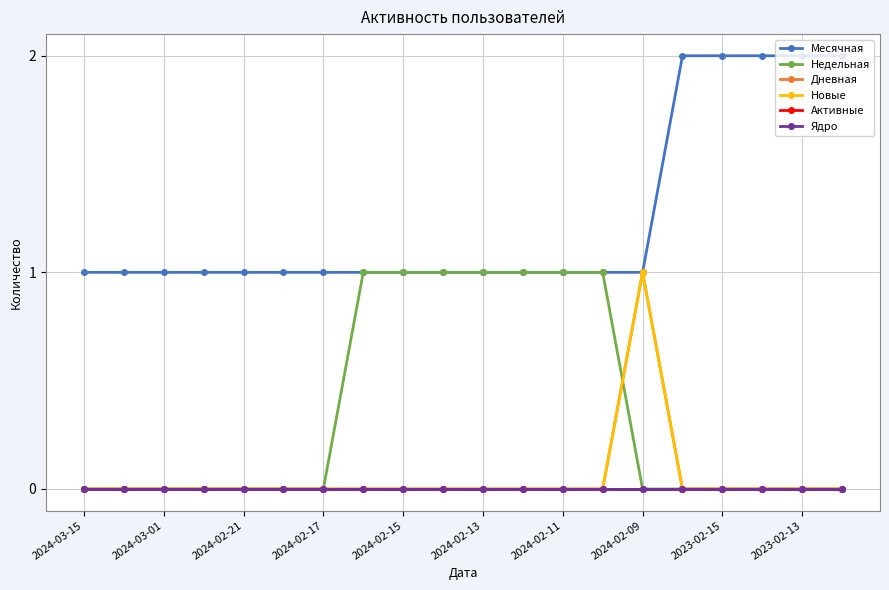

Reading left to right, list all the values displayed in this chart.

Месячная: 1	1	1	1	1	1	1	1	1	1	1	1	1	1	1	2	2	2	2	2
Недельная: 0	0	0	0	0	0	0	1	1	1	1	1	1	1	0	0	0	0	0	0
Дневная: 0	0	0	0	0	0	0	0	0	0	0	0	0	0	1	0	0	0	0	0
Новые: 0	0	0	0	0	0	0	0	0	0	0	0	0	0	1	0	0	0	0	0
Активные: 0	0	0	0	0	0	0	0	0	0	0	0	0	0	0	0	0	0	0	0
Ядро: 0	0	0	0	0	0	0	0	0	0	0	0	0	0	0	0	0	0	0	0